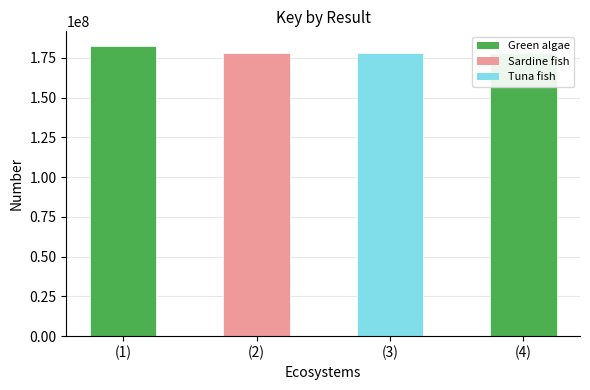

What is the maximum value shown in the chart?

182620966